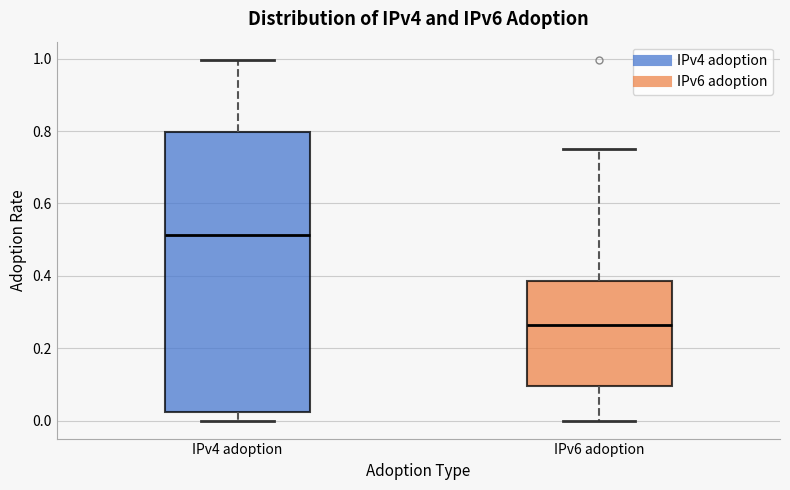

Which box's median line is the highest?

IPv4 adoption